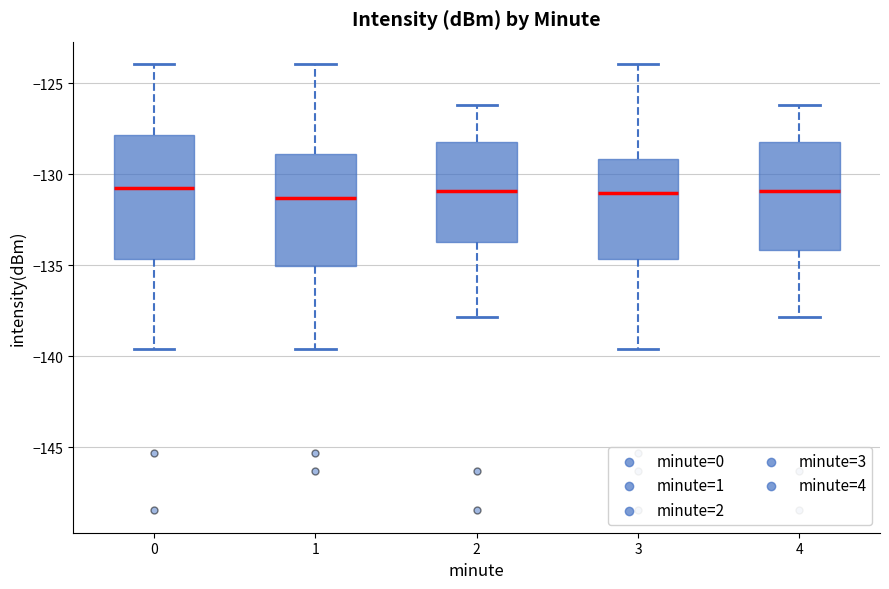

Which box is the tallest, from its lower edge to its upper edge?

0